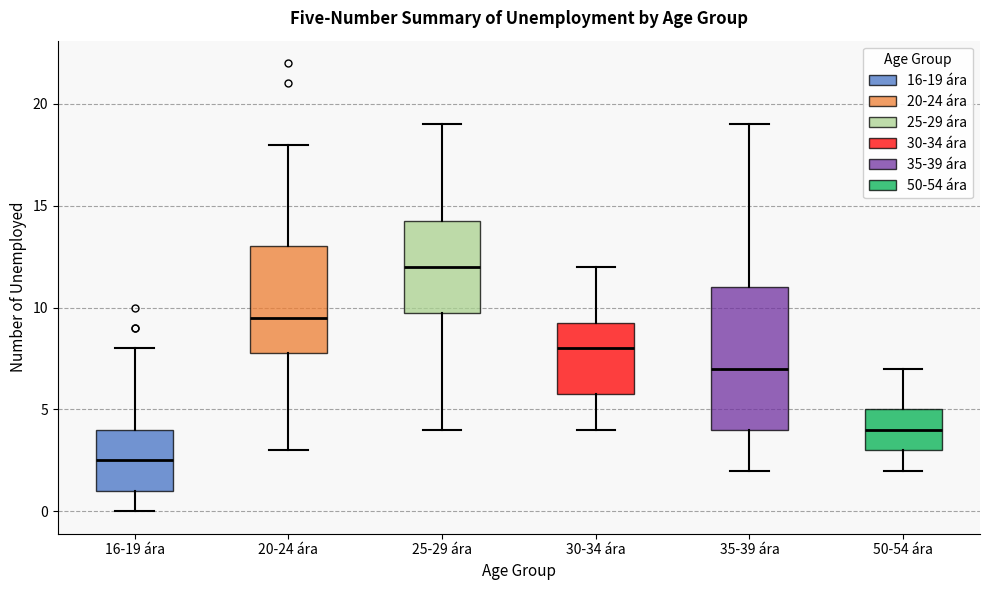

Which box is the tallest, from its lower edge to its upper edge?

35-39 ára